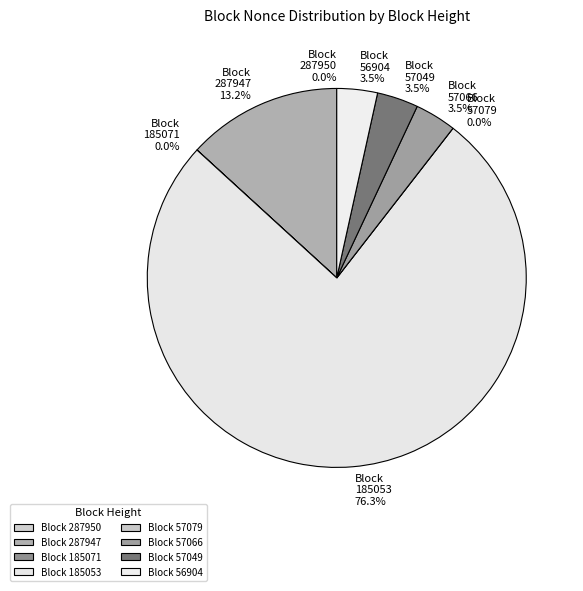

What is the change in value from 287950 to 57066?

+3626